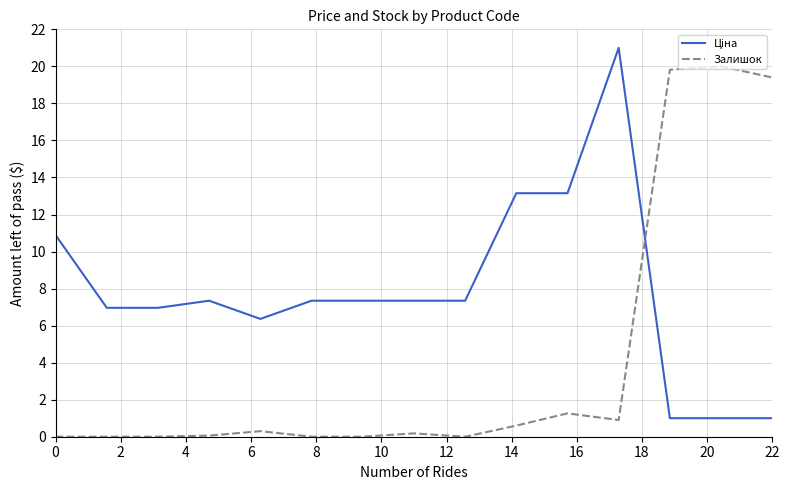

What is the highest value of the Залишок series?

20.0